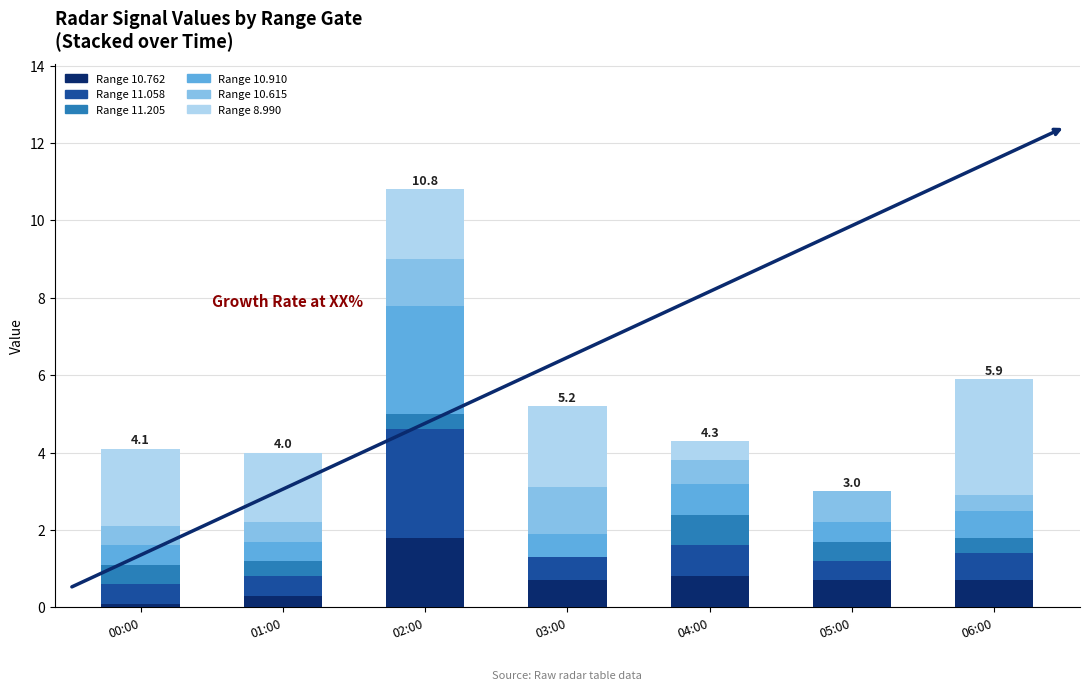

At which category is the sum across all series the highest?

02:00